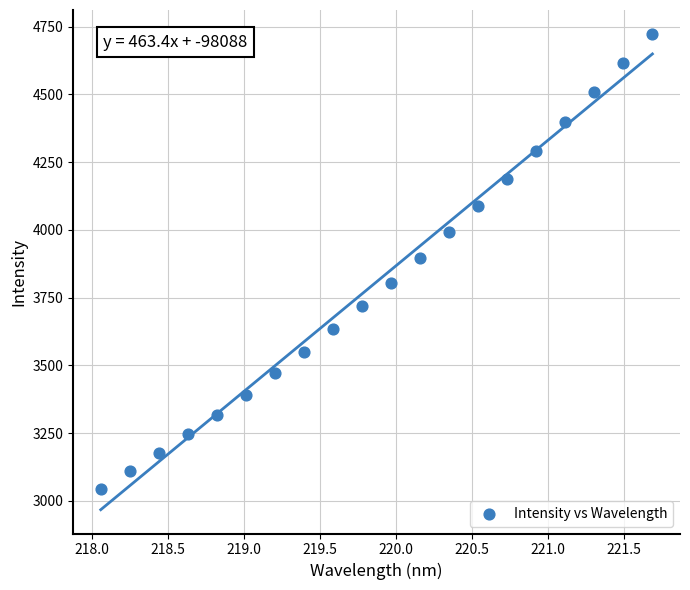

What is the range of X values (max minus min)?

3.6